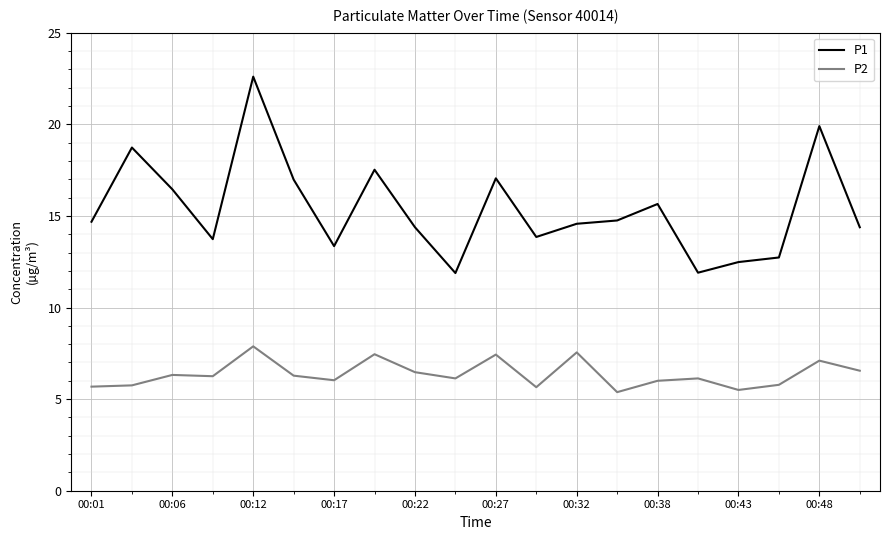

Which series has the largest total across all categories?

P1